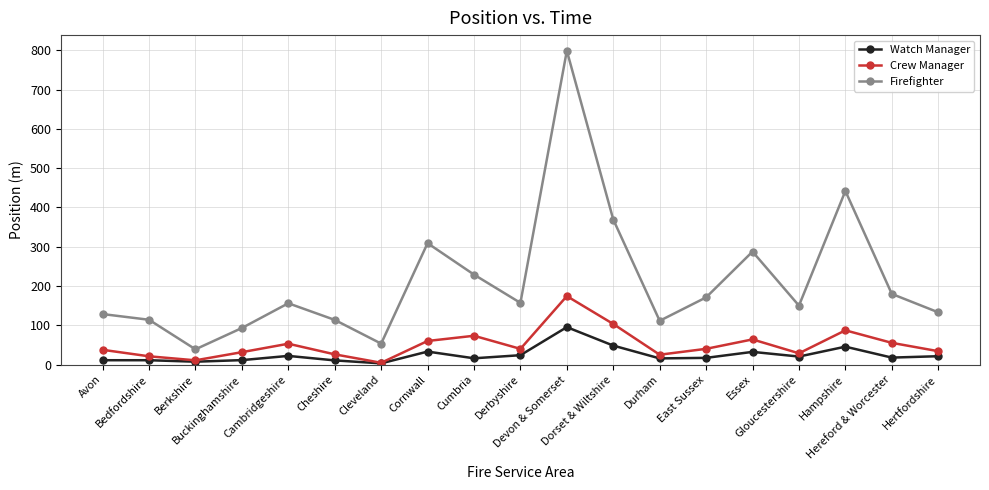

Does the chart have visible grid lines?

Yes